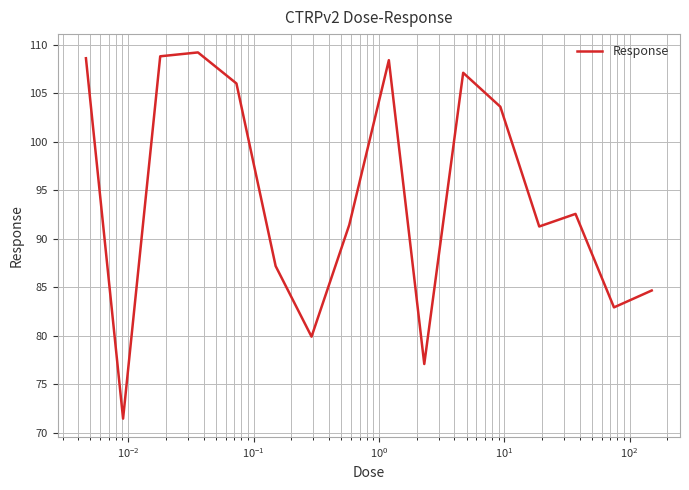

What is the difference between the maximum and minimum values?

37.8